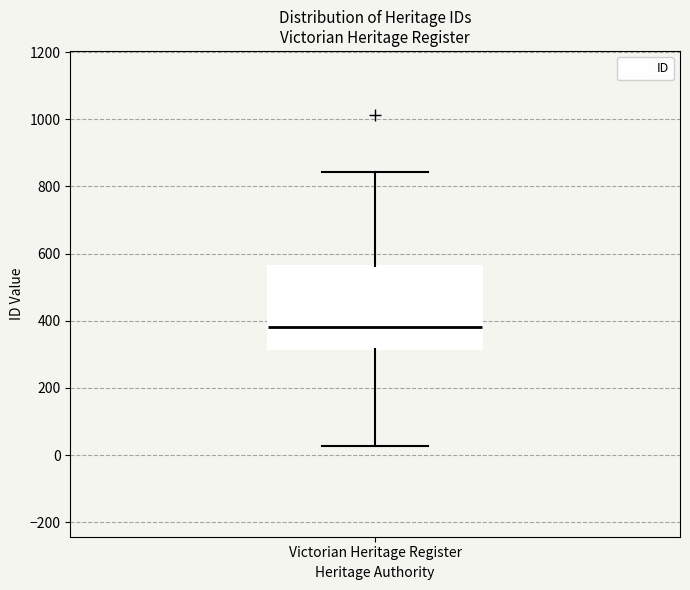

Where does the median line of the box for Victorian Heritage Register sit on the y-axis? The values are not printed on the chart, so give them approximately, as read against the axis.

380